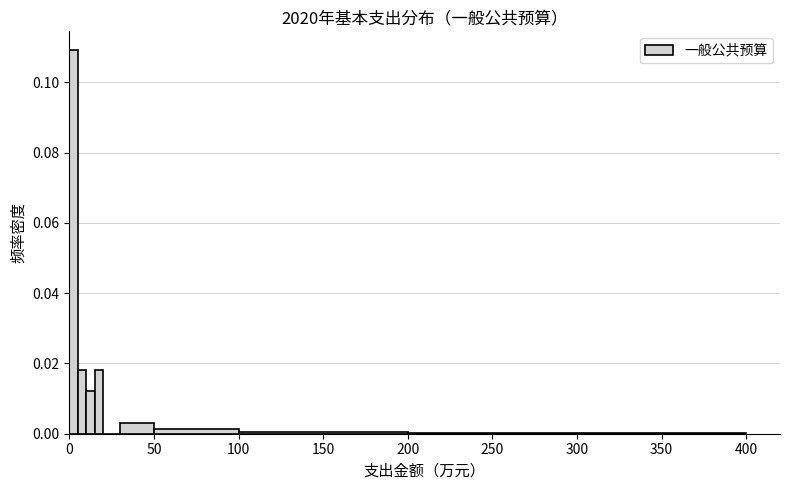

Around what value on the x-axis is the tallest bar? Give the approximate position of its centre, as read against the axis.

5